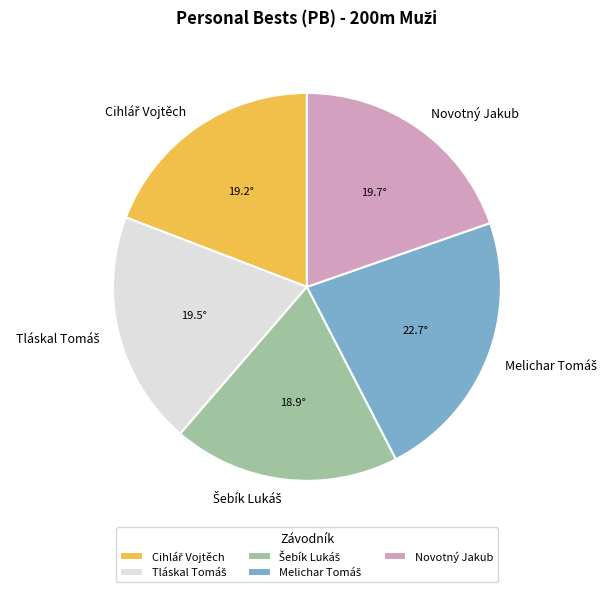

Is there a majority slice in this chart?

No